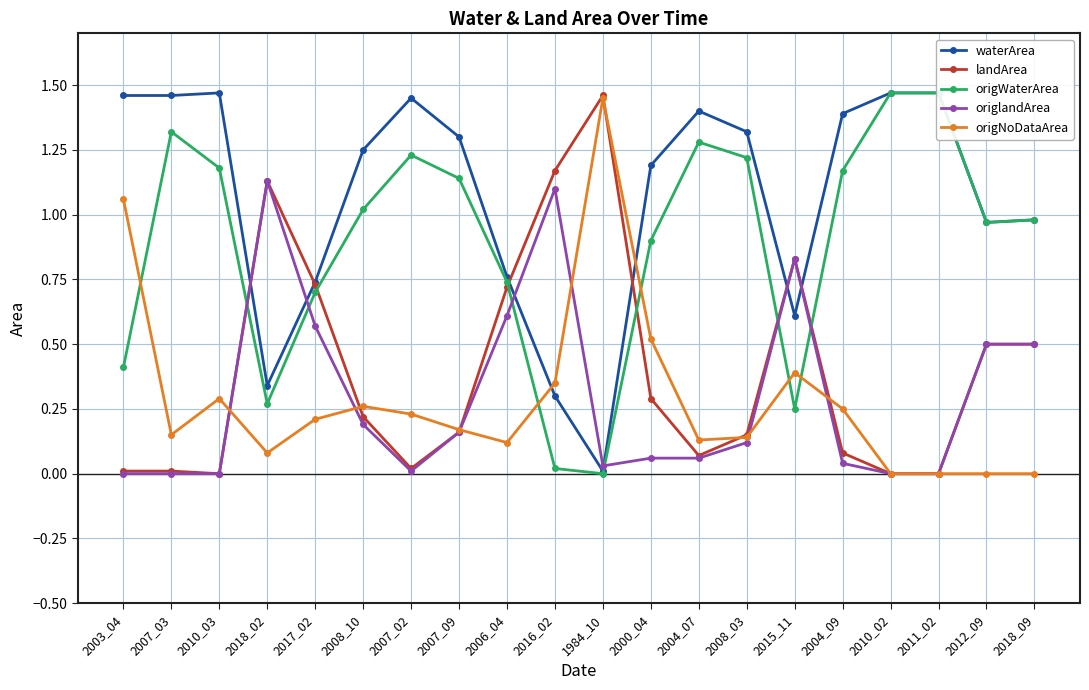

What is the label of the 20th point from the right?

2003_04